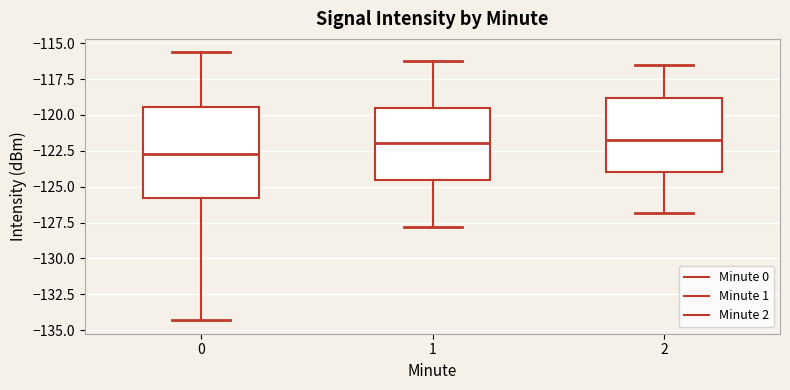

Comparing the boxes themselves (not the whiskers), which one is the tallest?

0